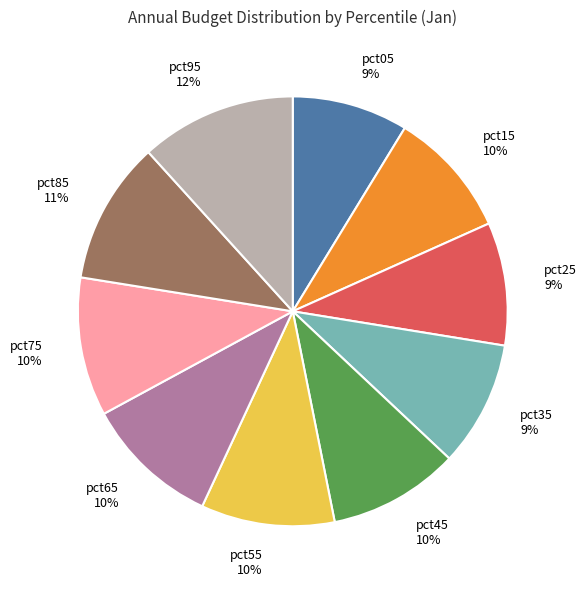

Is there a majority slice in this chart?

No